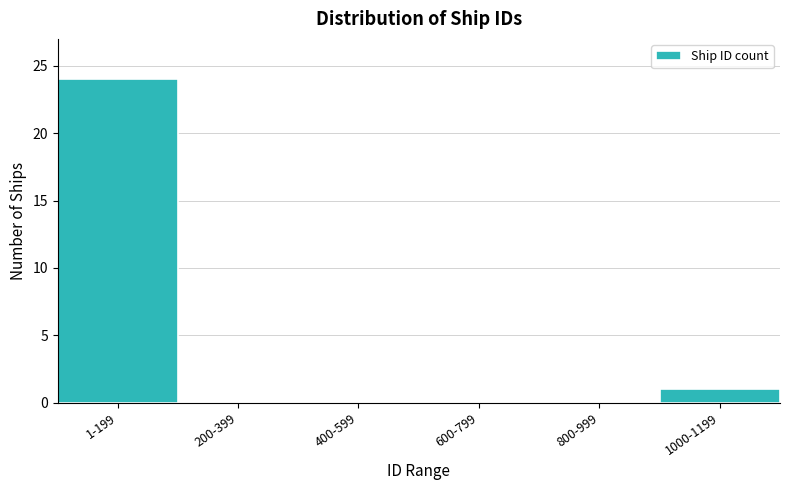

Reading right to left, transcribe all the data shown in this chart.

1000-1199=1	800-999=0	600-799=0	400-599=0	200-399=0	1-199=24